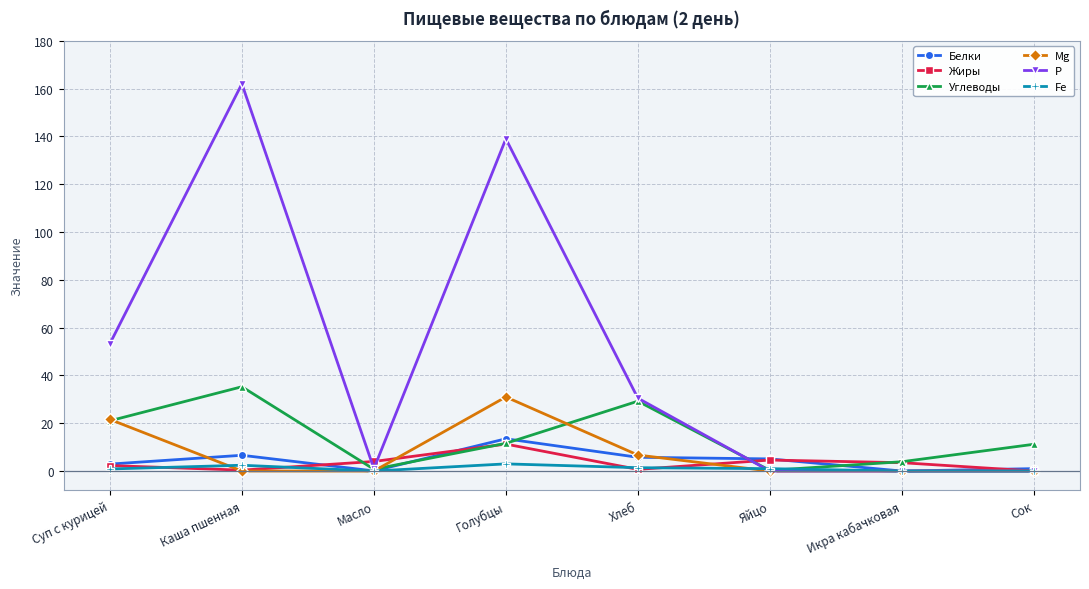

How many categories are shown in the chart?

8